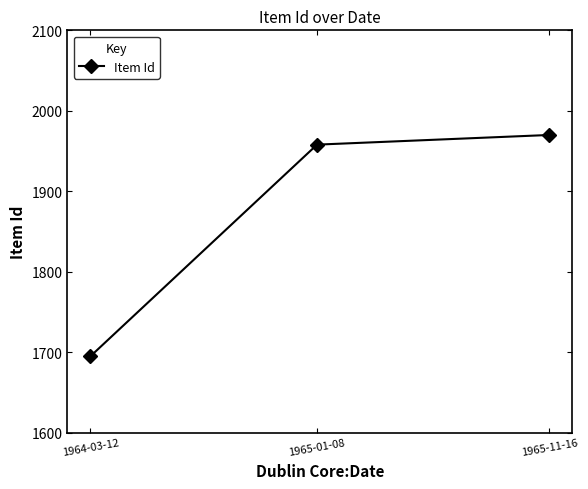

Is this an area chart (filled region under the line)?

No